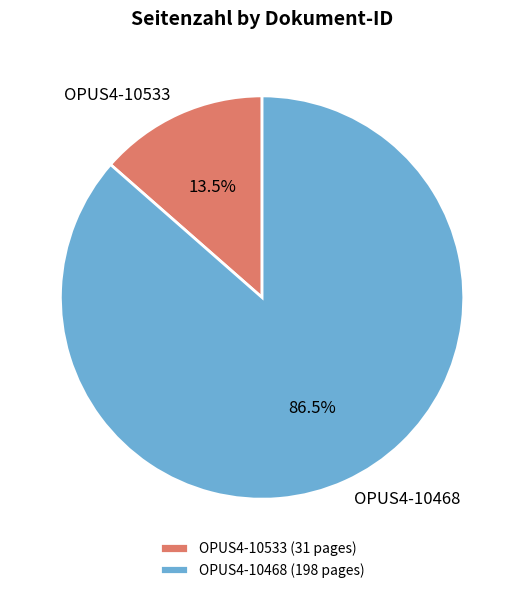

True or false: OPUS4-10533 accounts for 5% of the total.

False